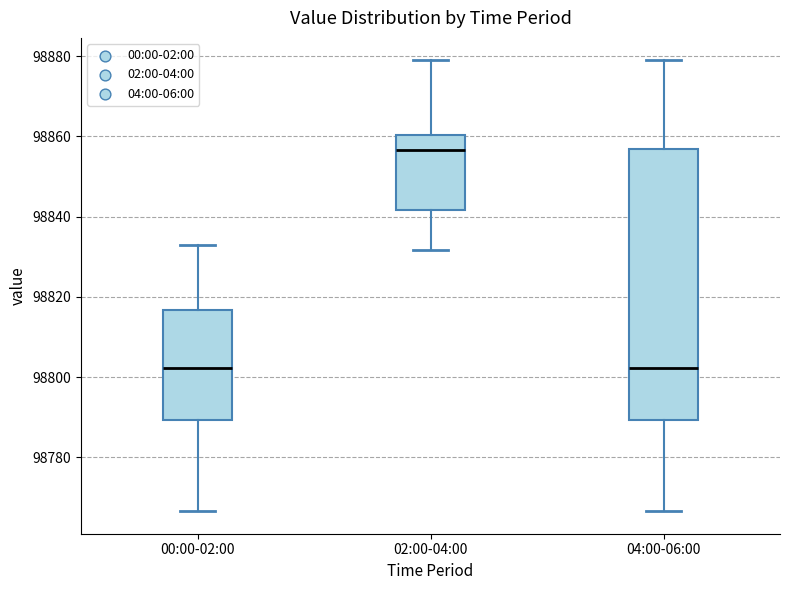

Where does the median line of the box for 02:00-04:00 sit on the y-axis? The values are not printed on the chart, so give them approximately, as read against the axis.

98856